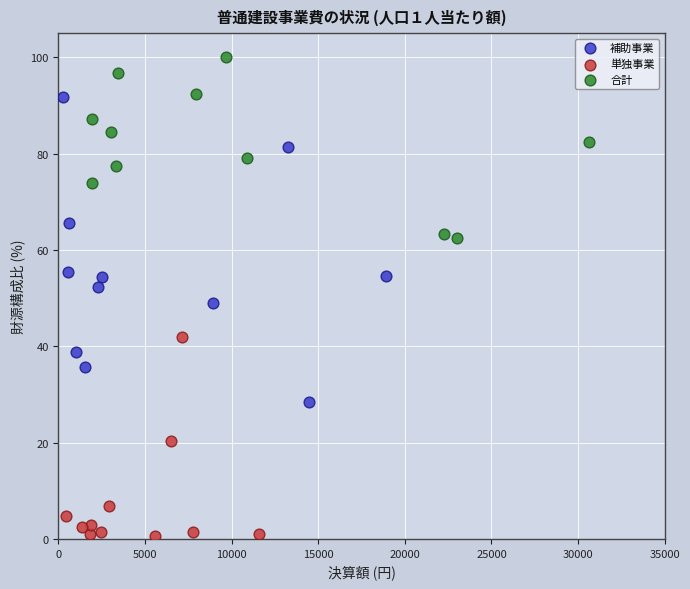

Which series reaches the maximum Y coordinate?

合計